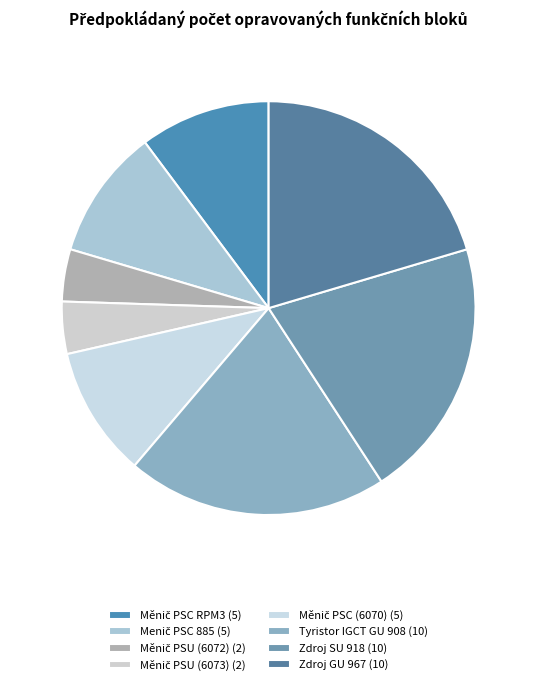

To the nearest percent, what is the average slice percentage?

12%